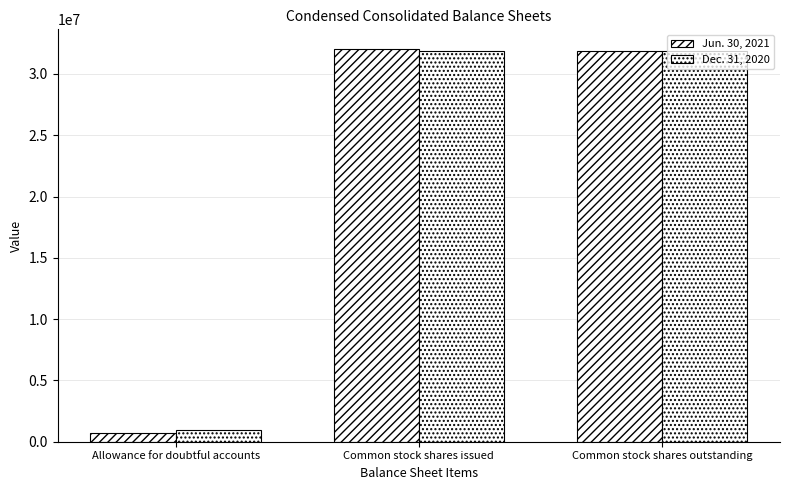

Reading left to right, what are all the values shown in this chart?

Jun. 30, 2021: 698000	32037547	31906971
Dec. 31, 2020: 964000	31906971	31906971